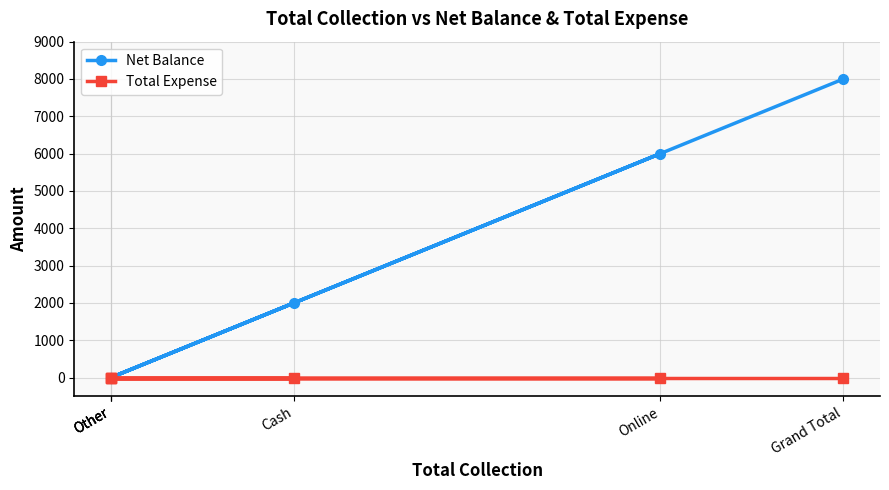

True or false: Net Balance and Total Expense intersect in this chart.

False